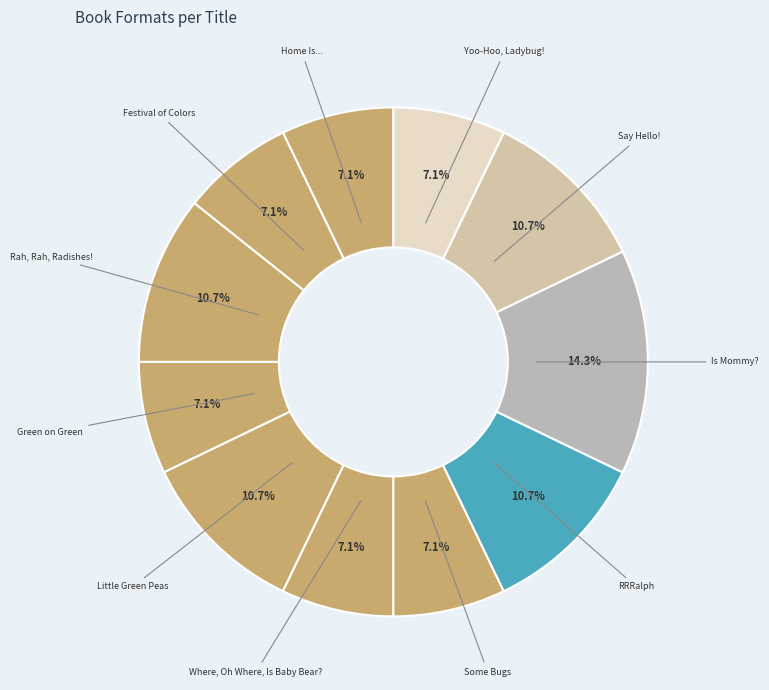

How many segments does this pie chart have?

11